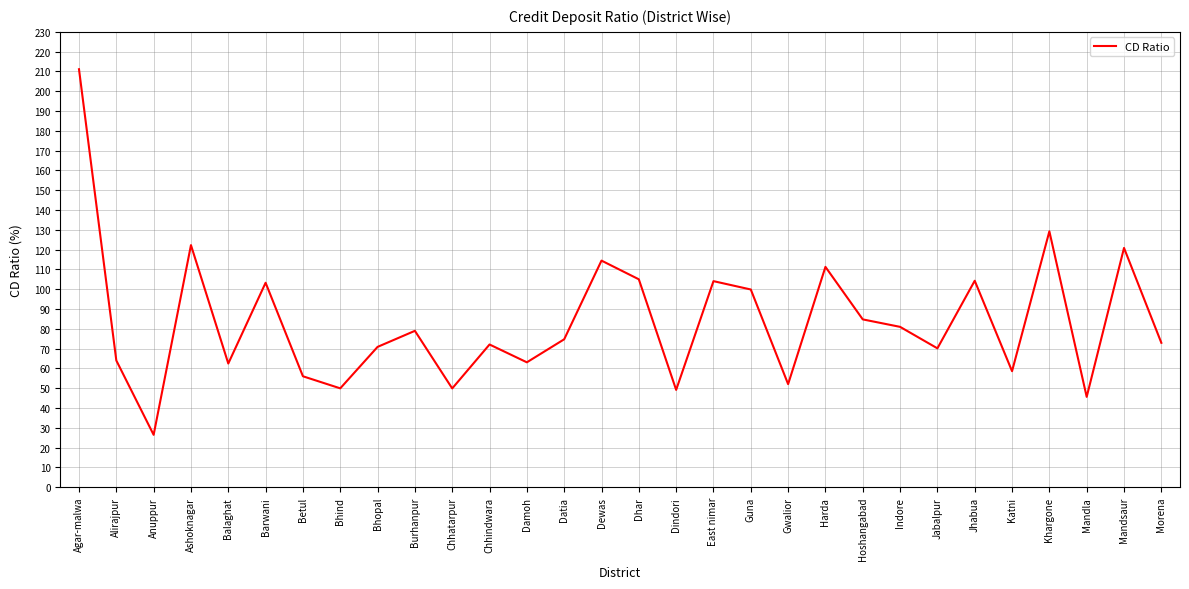

What position from the right is Balaghat?

26